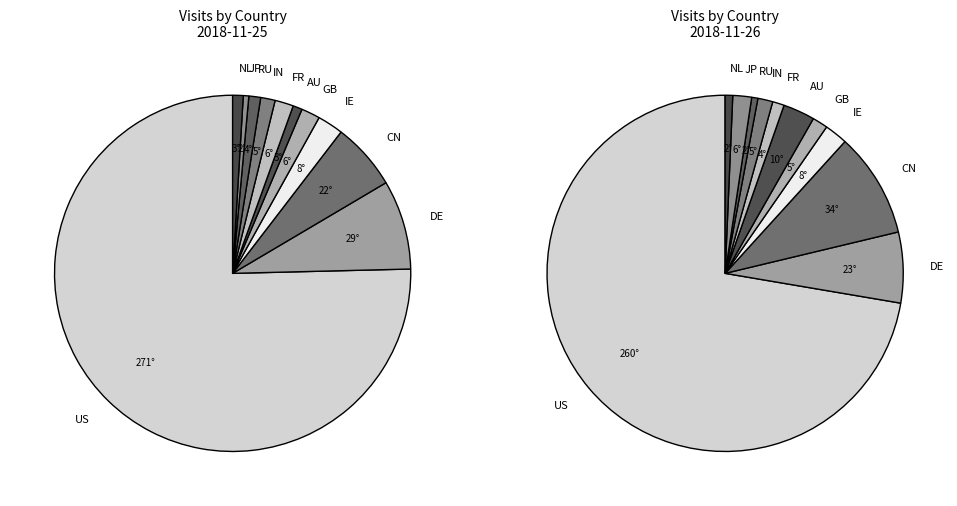

What percentage do NL and FR together represent?

2.6%